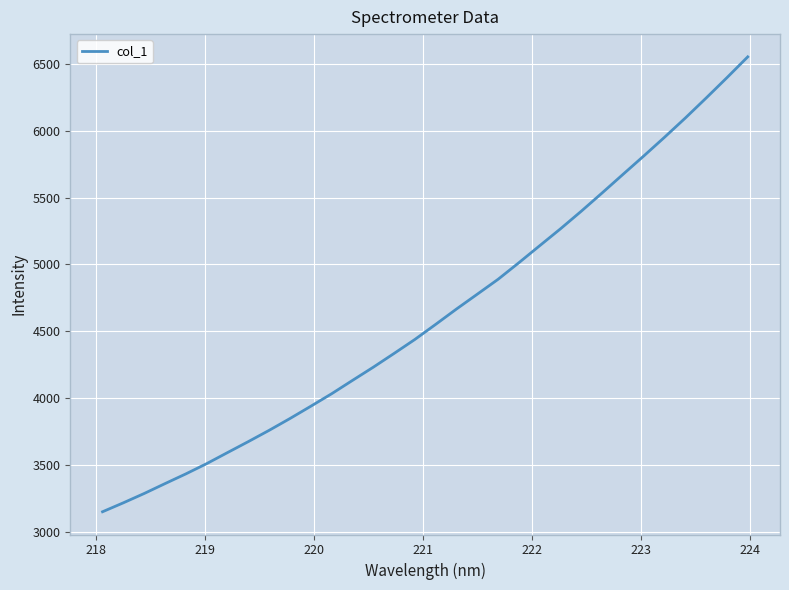

Reading left to right, list all the values displayed in this chart.

3153.5	3220.4	3289.9	3363.8	3436.3	3512.9	3595.5	3677.6	3761.8	3850.0	3941.6	4035.0	4134.5	4233.1	4336.0	4440.6	4553.3	4667.9	4778.7	4890.0	5013.9	5140.8	5267.2	5398.6	5534.8	5673.0	5810.5	5950.6	6094.2	6243.2	6395.2	6550.5